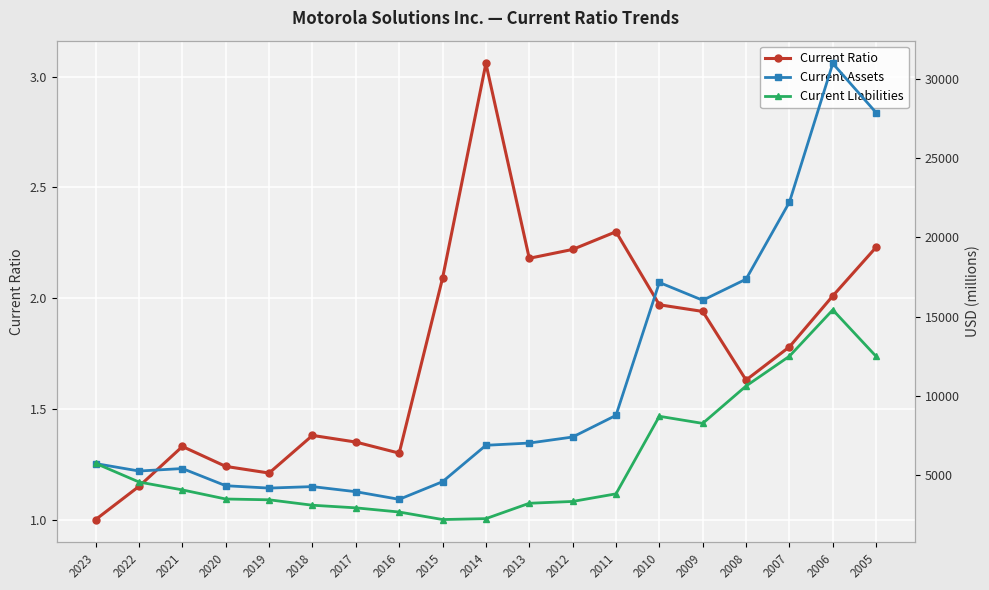

List the labels in order of Current Ratio value, smallest first.

2023, 2022, 2019, 2020, 2016, 2021, 2017, 2018, 2008, 2007, 2009, 2010, 2006, 2015, 2013, 2012, 2005, 2011, 2014